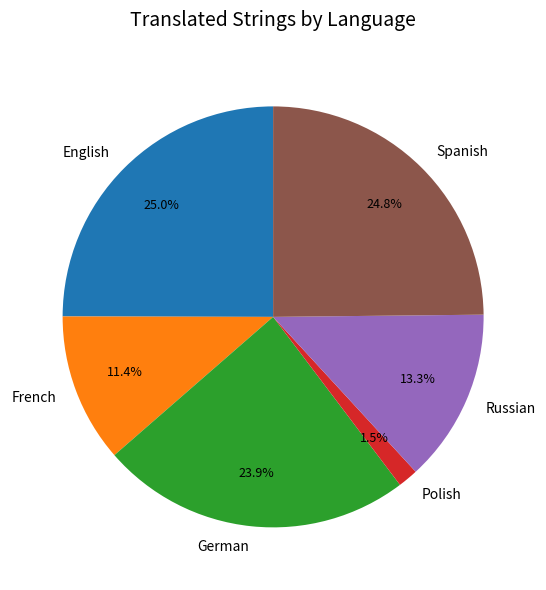

Combined, what portion of the pie is German and Polish?

25.4%